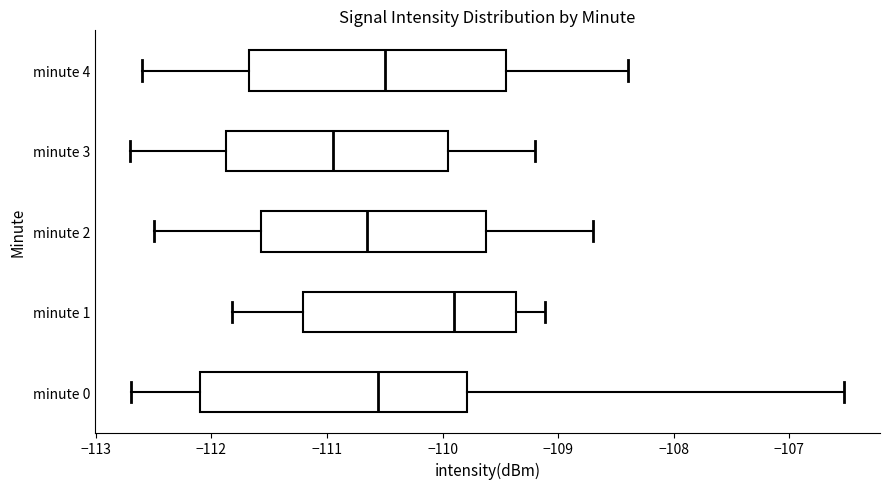

Which box has the furthest to the left median line?

minute 3